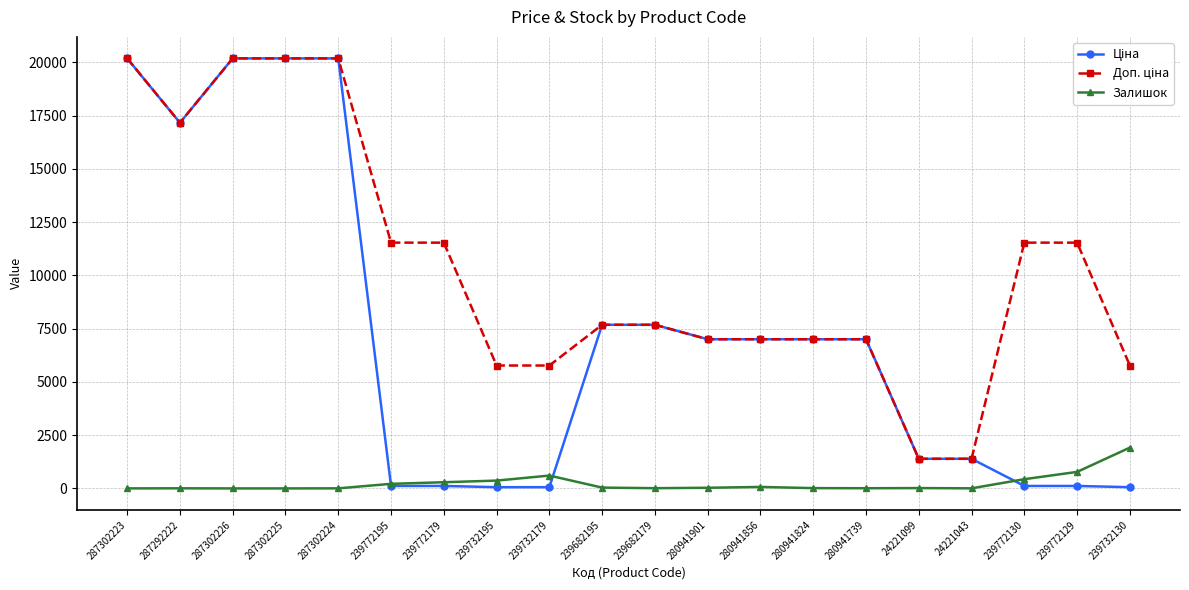

True or false: Залишок has more than 1 points higher than both neighbors.

True